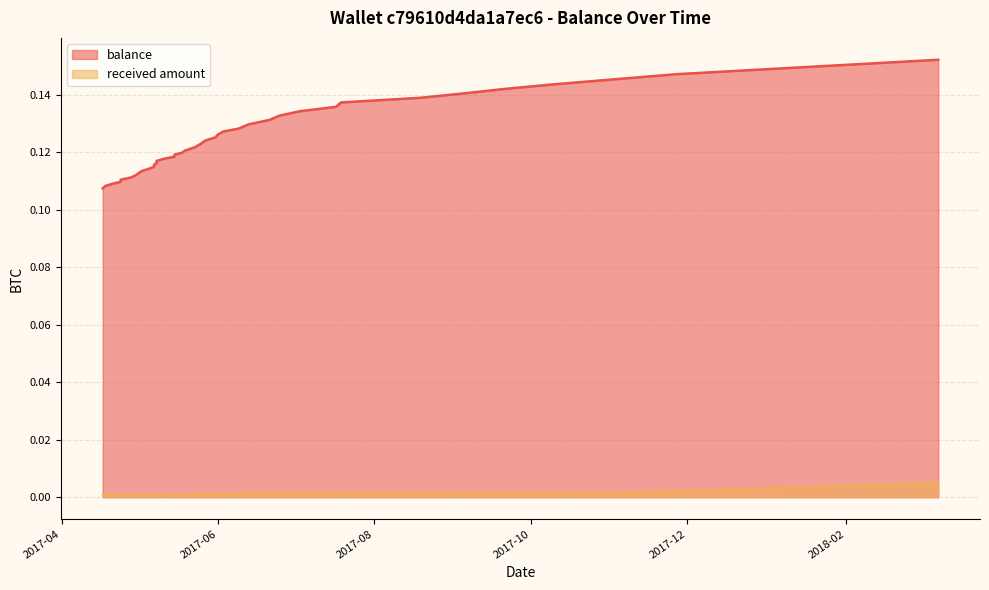

Reading right to left, list all the values displayed in this chart.

balance: 0.1	0.1	0.1	0.1	0.1	0.1	0.1	0.1	0.1	0.1	0.1	0.1	0.1	0.1	0.1	0.1	0.1	0.1	0.1	0.1	0.1	0.1	0.1	0.1	0.1	0.1	0.1	0.1	0.1	0.1	0.1	0.1	0.1	0.1	0.1	0.1	0.1	0.1	0.2
received_amount: 0.0	0.0	0.0	0.0	0.0	0.0	0.0	0.0	0.0	0.0	0.0	0.0	0.0	0.0	0.0	0.0	0.0	0.0	0.0	0.0	0.0	0.0	0.0	0.0	0.0	0.0	0.0	0.0	0.0	0.0	0.0	0.0	0.0	0.0	0.0	0.0	0.0	0.0	0.0